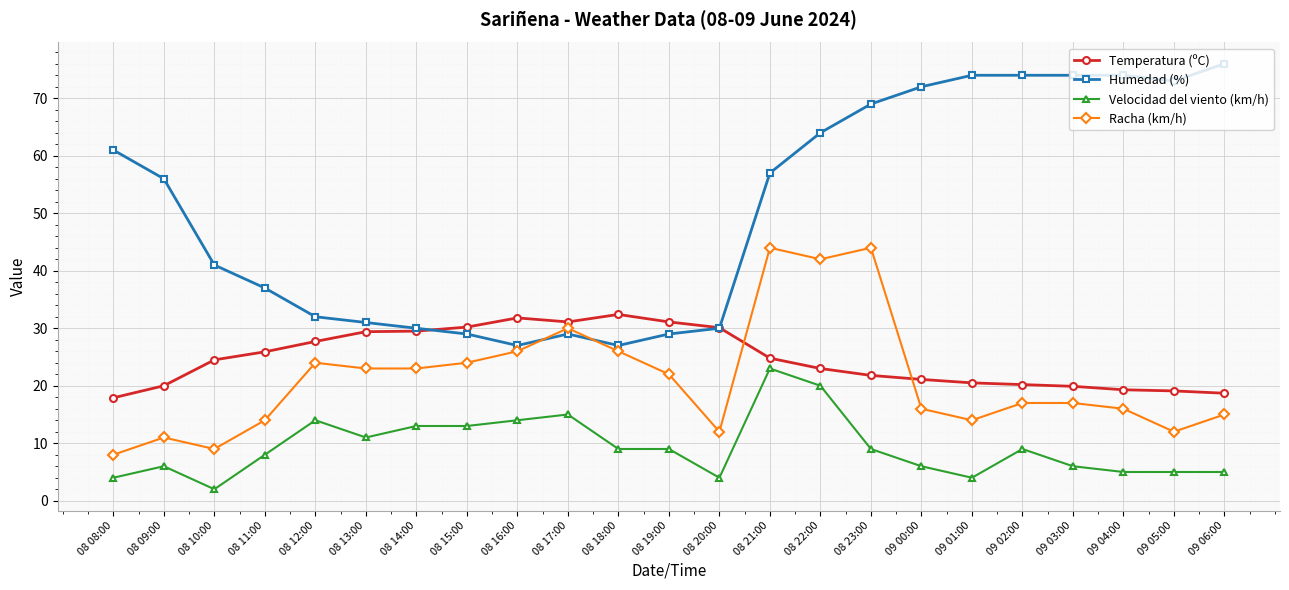

At how many categories does at least one series exceed 15?

23